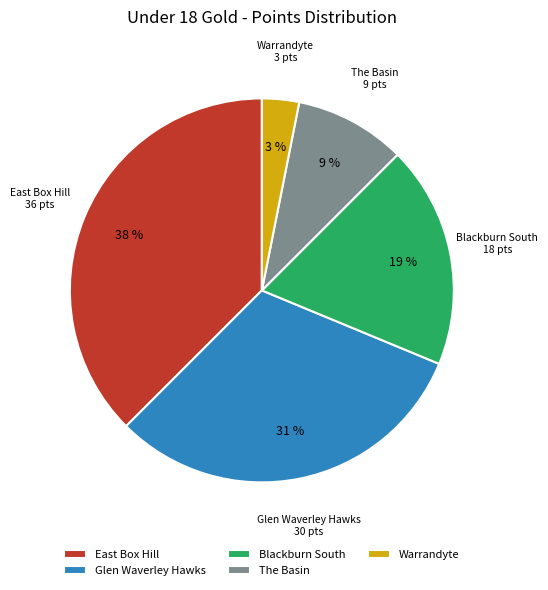

What percentage is the Glen Waverley Hawks slice, to the nearest percent?

31%